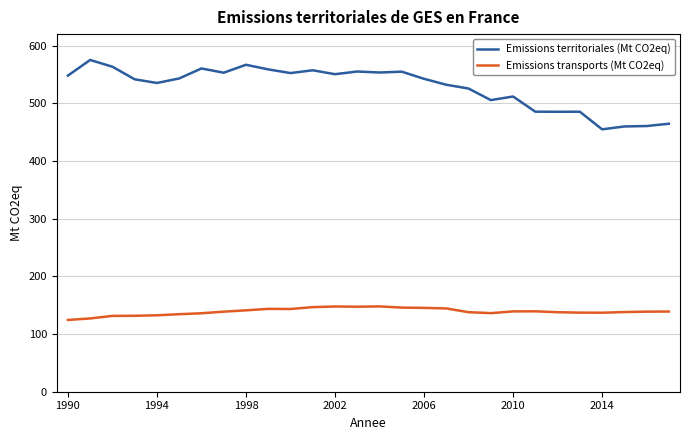

What is the maximum value shown in the chart?

575.2